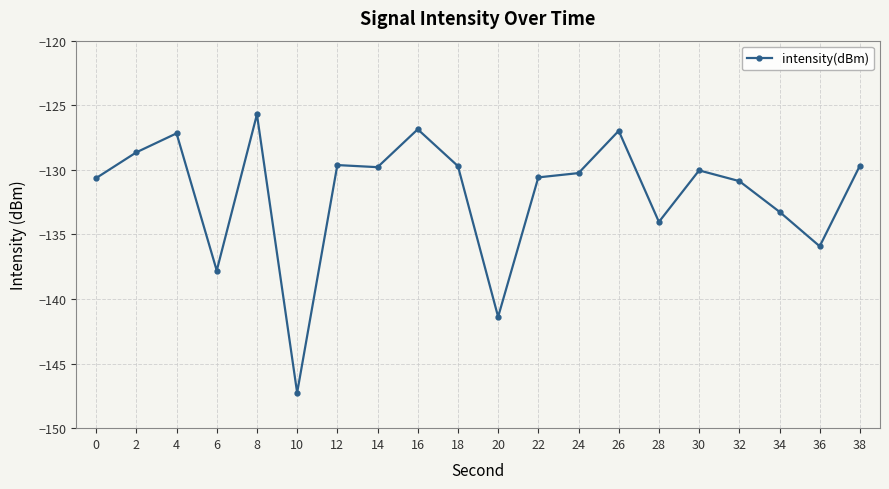

What is the minimum value shown in the chart?

-147.3